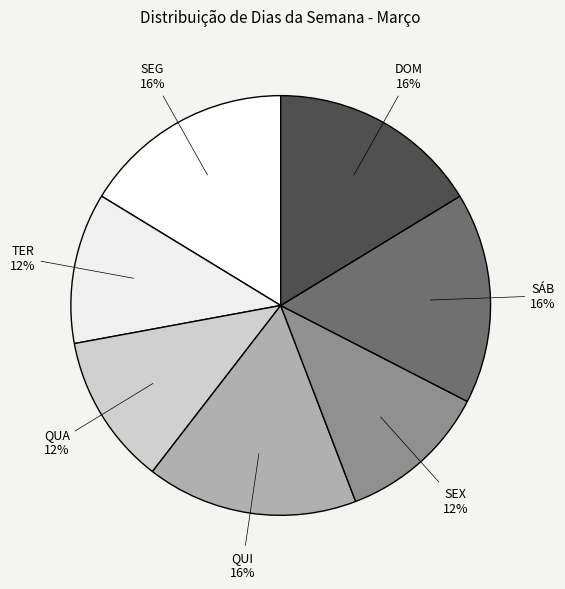

Which has a higher value, QUA or DOM?

DOM